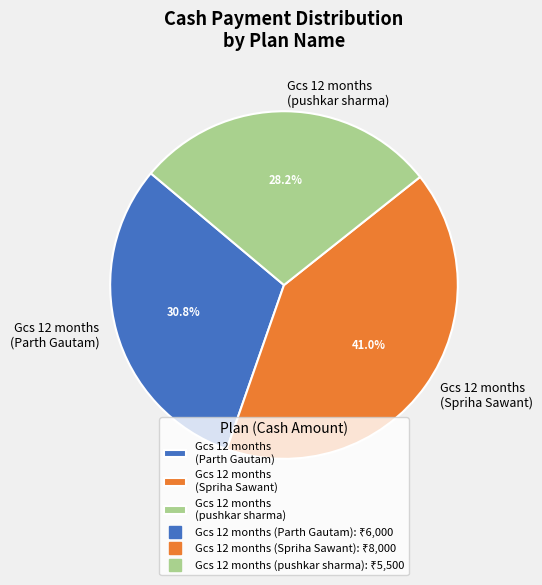

How many slices are in this pie chart?

3